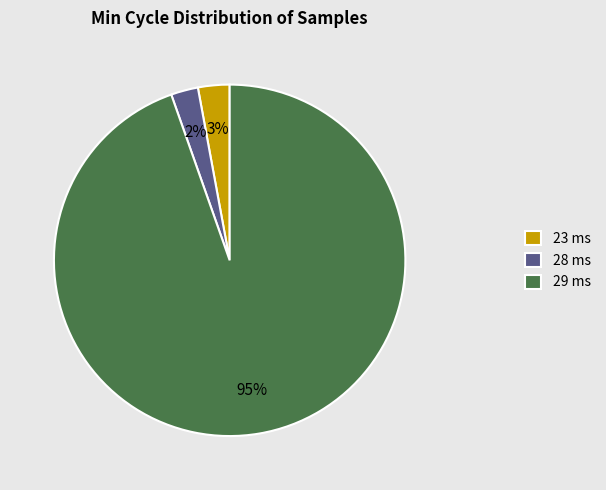

What is the largest slice in the pie chart?

29 ms